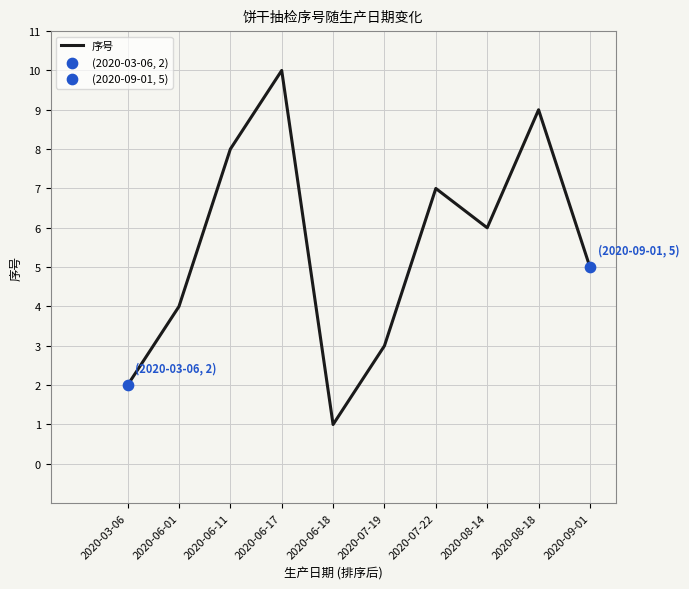

What is the ratio of the value at 2020-07-19 to the value at 2020-06-11?

0.4